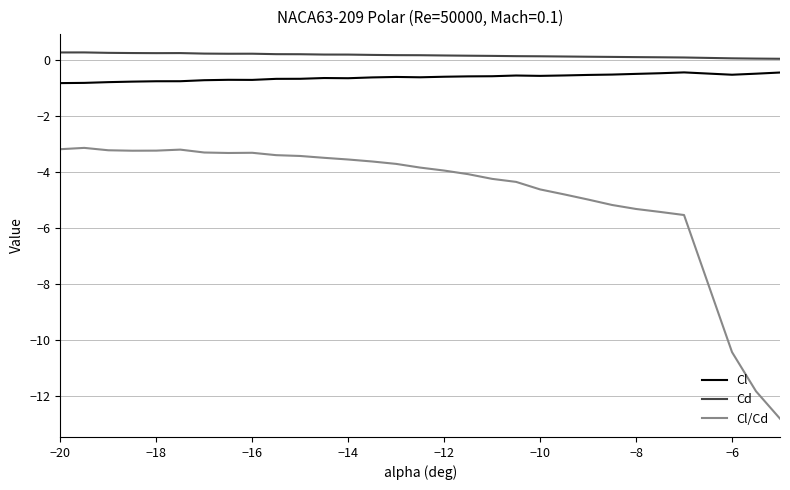

True or false: Cl and Cl/Cd cross at least once.

False